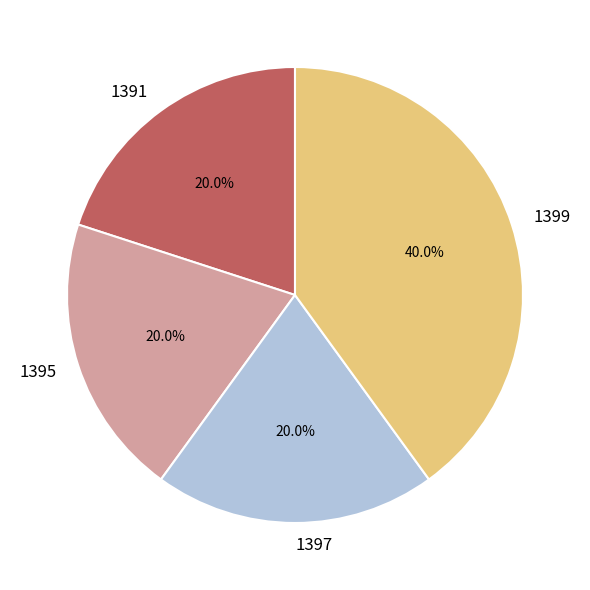

To the nearest percent, what is the difference between the largest and smallest slice percentages?

20%